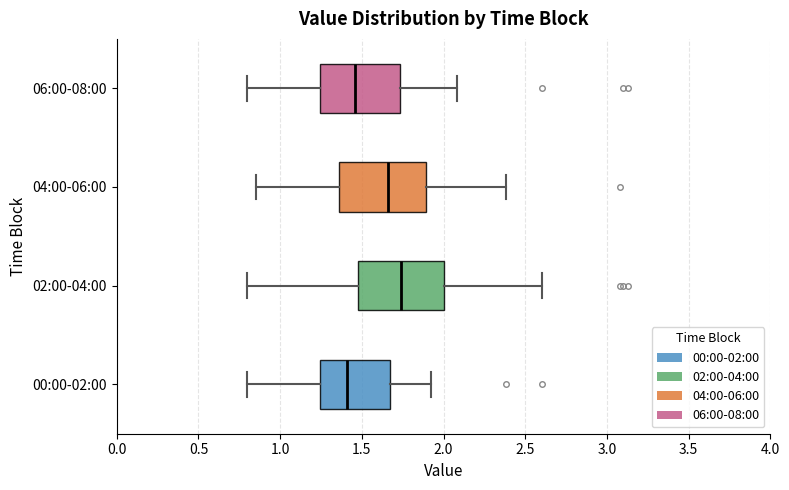

Reading bottom to top, read every box against the x-axis: the position of its median line, the range the box covers, and the ends of its whiskers. The values are not printed on the chart, so give them approximately, as read against the axis.

00:00-02:00: median 1.40, box 1.25 to 1.65, whiskers 0.80 to 1.90
02:00-04:00: median 1.75, box 1.50 to 2.00, whiskers 0.80 to 2.60
04:00-06:00: median 1.65, box 1.35 to 1.90, whiskers 0.85 to 2.40
06:00-08:00: median 1.45, box 1.25 to 1.75, whiskers 0.80 to 2.10